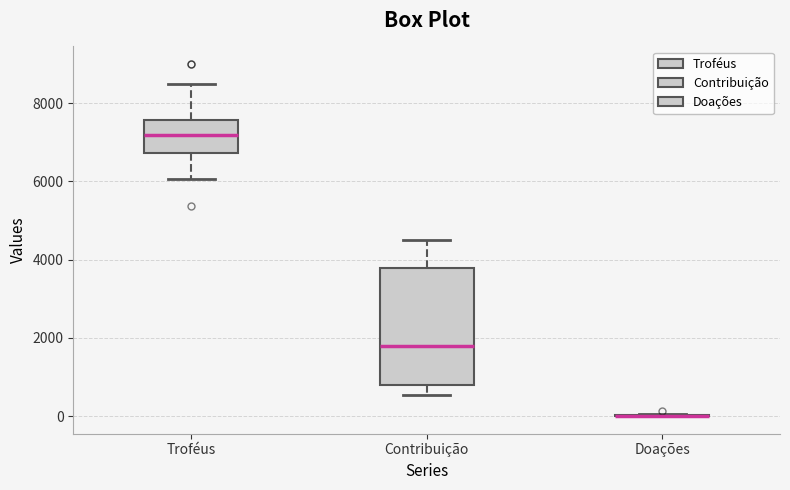

Reading left to right, transcribe this box plot: for each box, give where its median line is, the range the box spans, and where its two whiskers end, as read against the y-axis. The values are not printed on the chart, so give them approximately, as read against the axis.

Troféus: median 7200, box 6800 to 7600, whiskers 6000 to 8600
Contribuição: median 1800, box 800 to 3800, whiskers 600 to 4600
Doações: box collapsed to a line at 0, whiskers 0 to 0